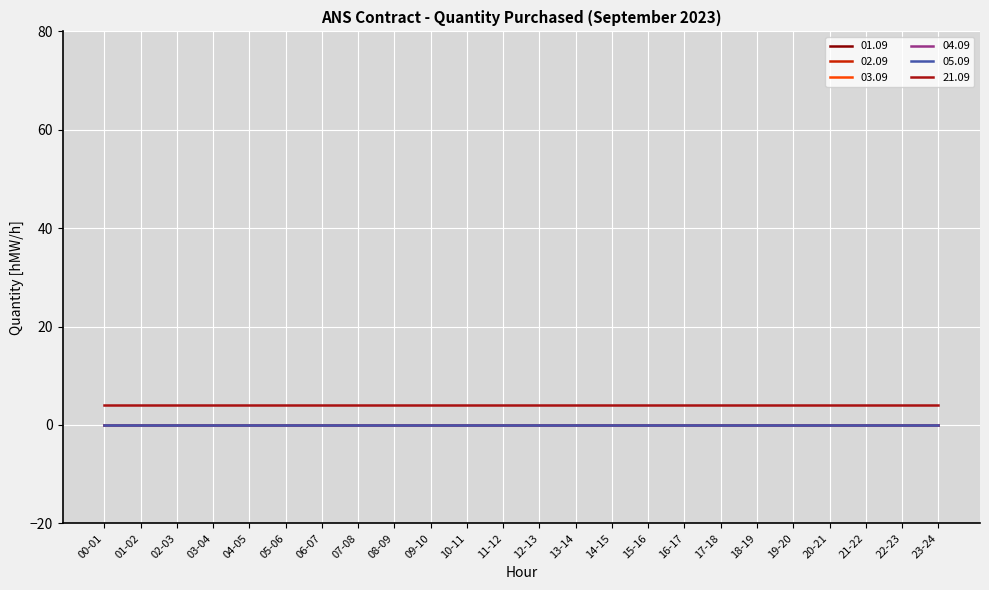

What position from the right is 16-17?

8